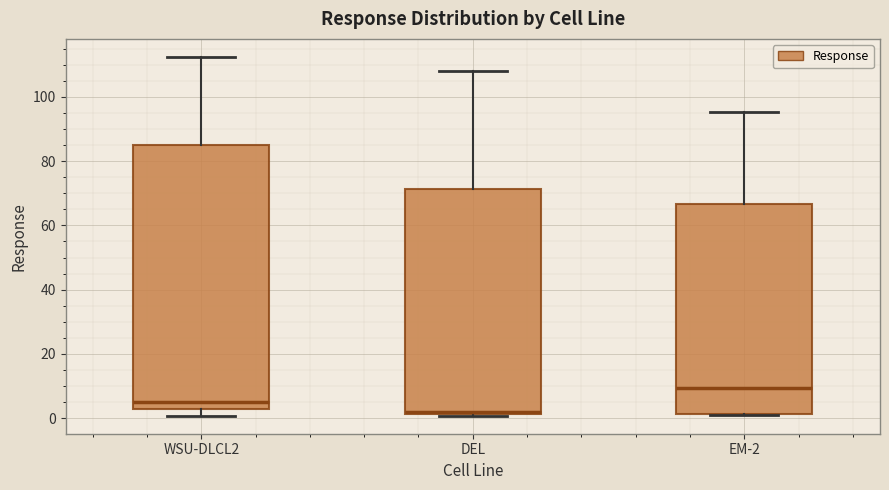

Which box's median line is the lowest?

DEL